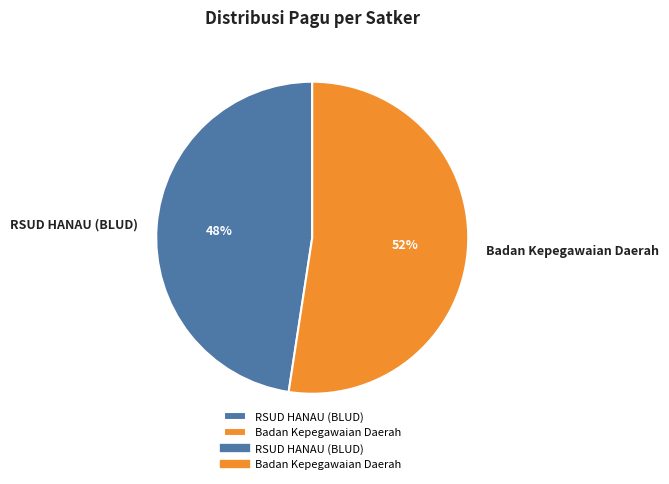

To the nearest percent, what is the average slice percentage?

50%